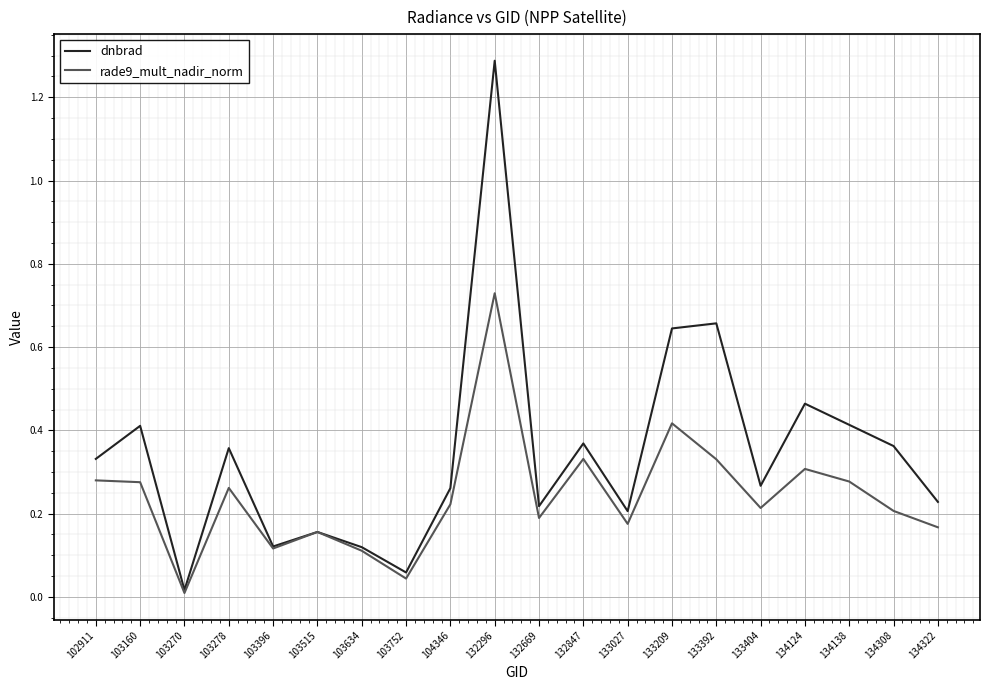

The dnbrad series shows 0.1 at 134308. True or false?

False